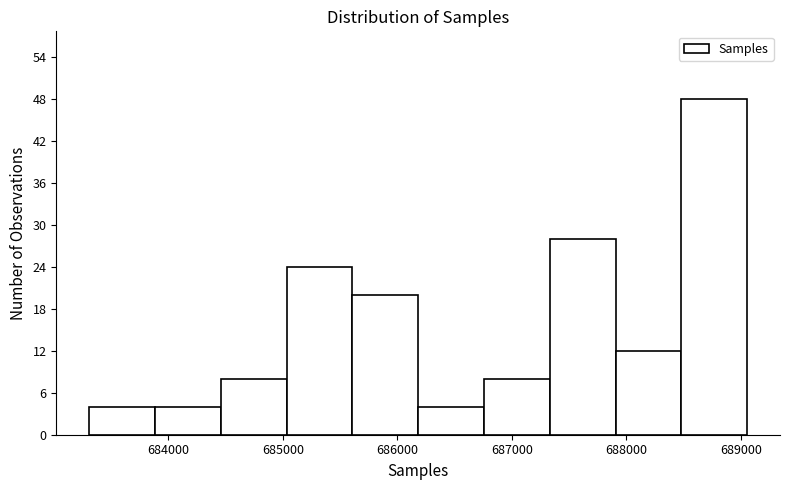

Reading left to right, transcribe this chart: for each bar, give the range it covers on the x-axis and its height. Neither the bar edges nor the heights are printed on the chart, so give them approximately, as read against the axes.

683300 to 683900: 4
683900 to 684500: 4
684500 to 685000: 8
685000 to 685600: 24
685600 to 686200: 20
686200 to 686800: 4
686800 to 687300: 8
687300 to 687900: 28
687900 to 688500: 12
688500 to 689100: 48